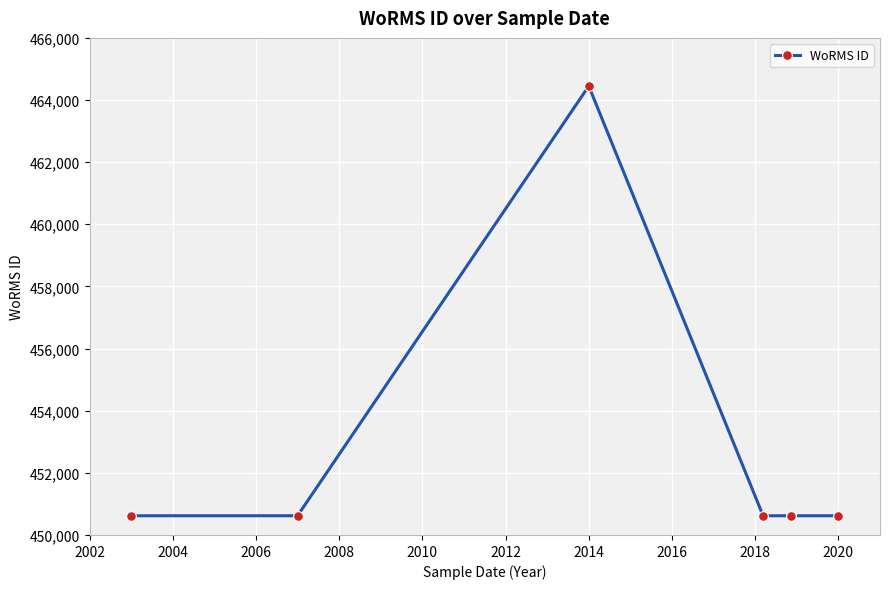

What is the difference between the maximum and minimum values?

13830